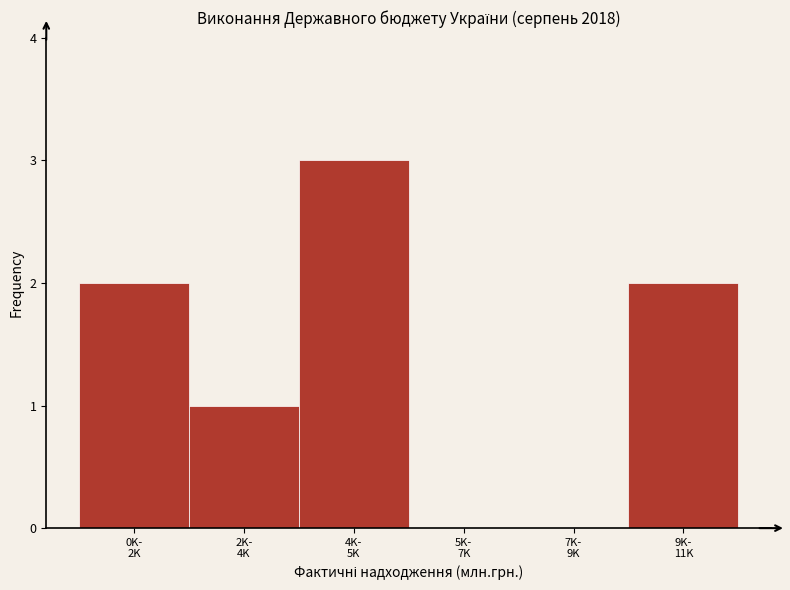

What is the sum of all values?

8